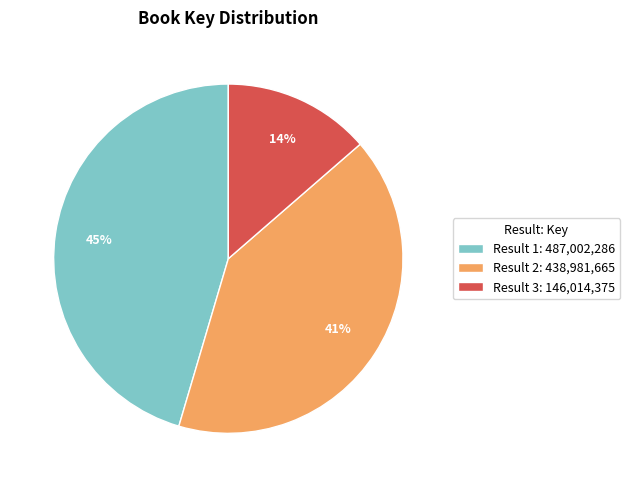

To the nearest percent, what is the average slice percentage?

33%